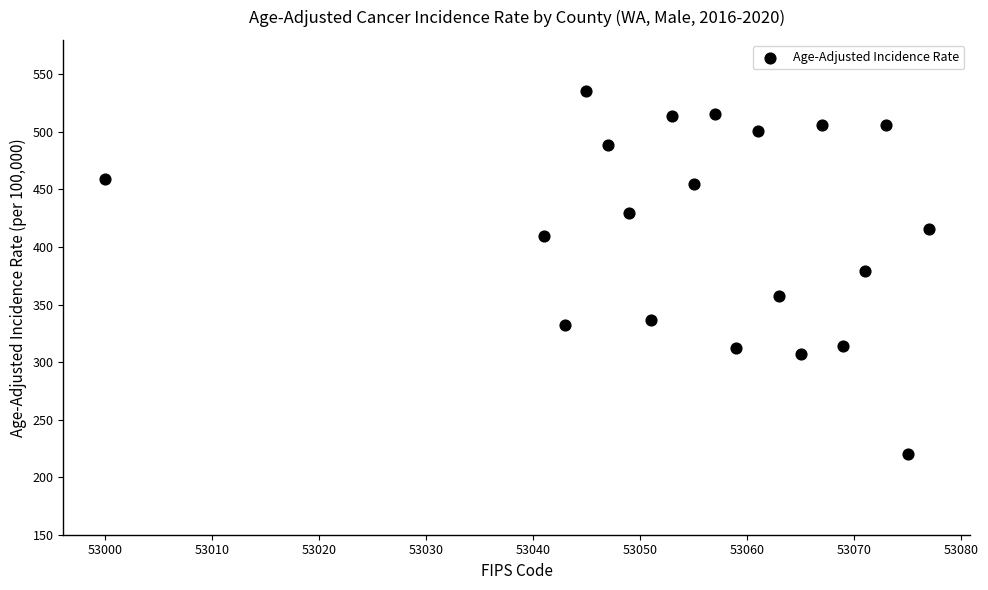

What is the range of X values (max minus min)?

77.0